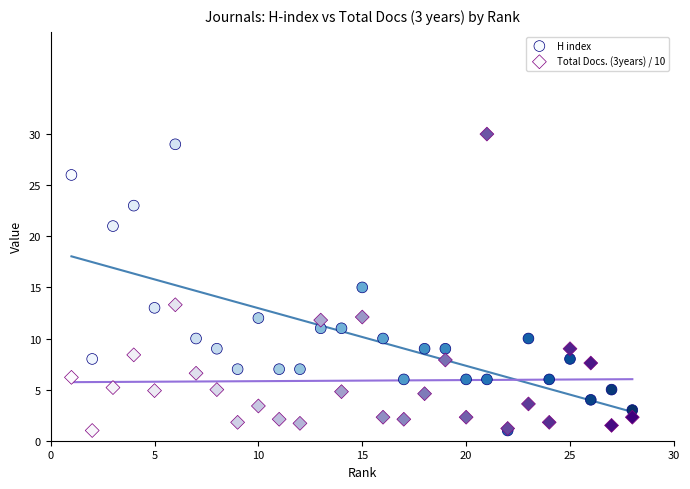

What are all the series names shown in the legend?

H index, Total Docs. (3years) / 10